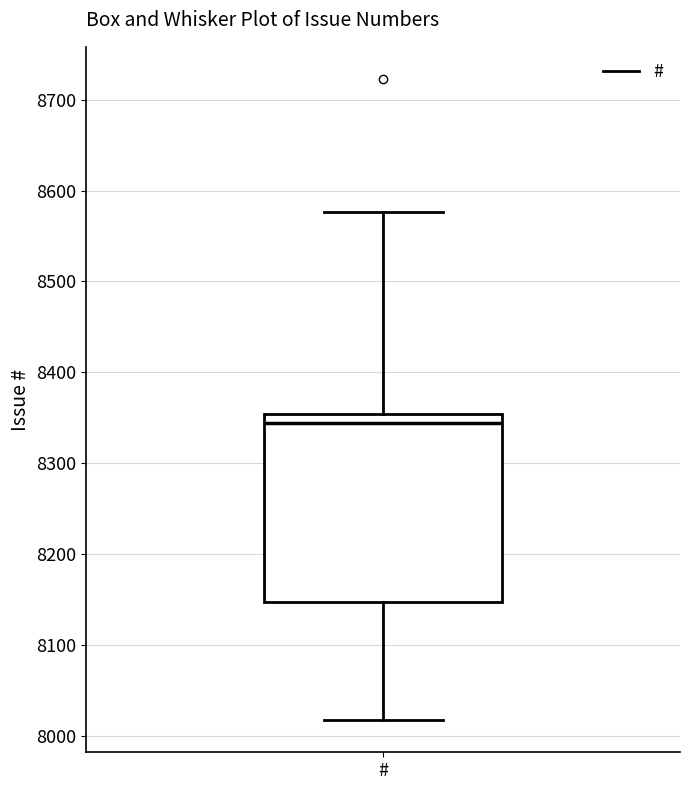

Read this box plot against the y-axis: the position of the median line, the range covered by the box, and the ends of both whiskers. The values are not printed on the chart, so give them approximately, as read against the axis.

median 8340, box 8150 to 8350, whiskers 8020 to 8580